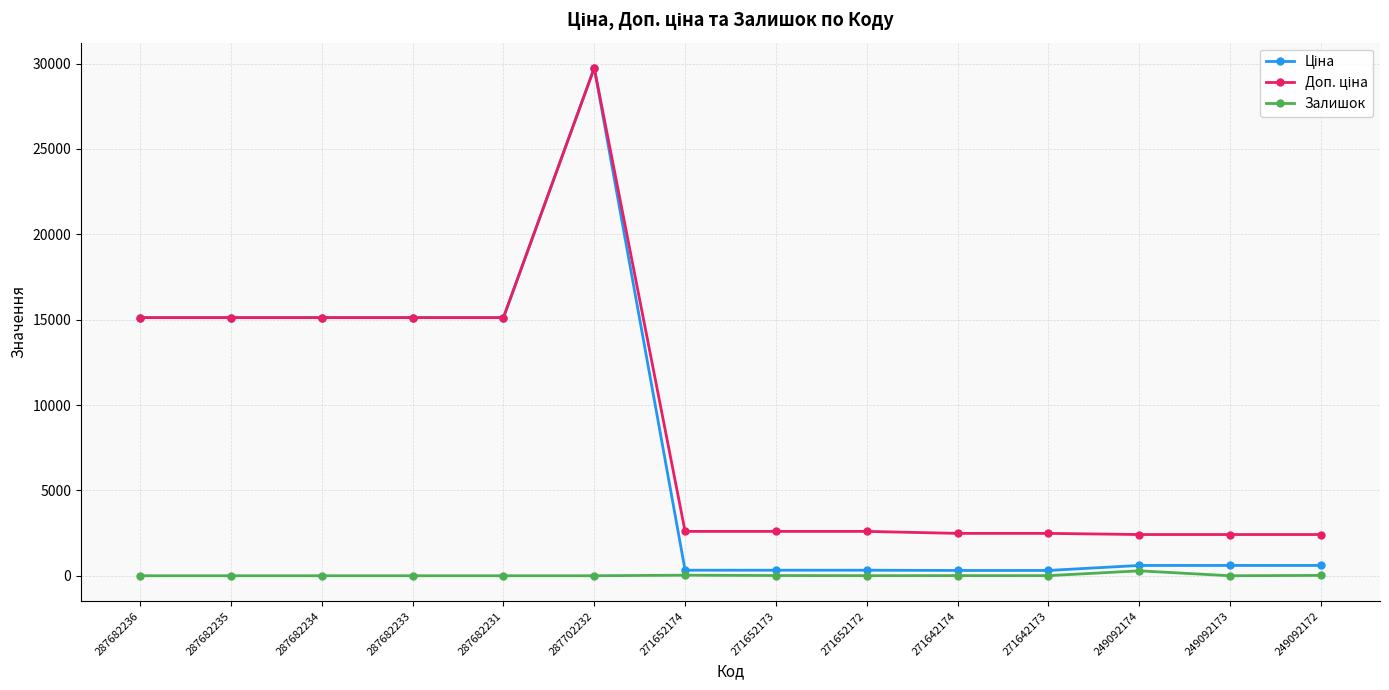

At which category is the sum across all series the highest?

287702232